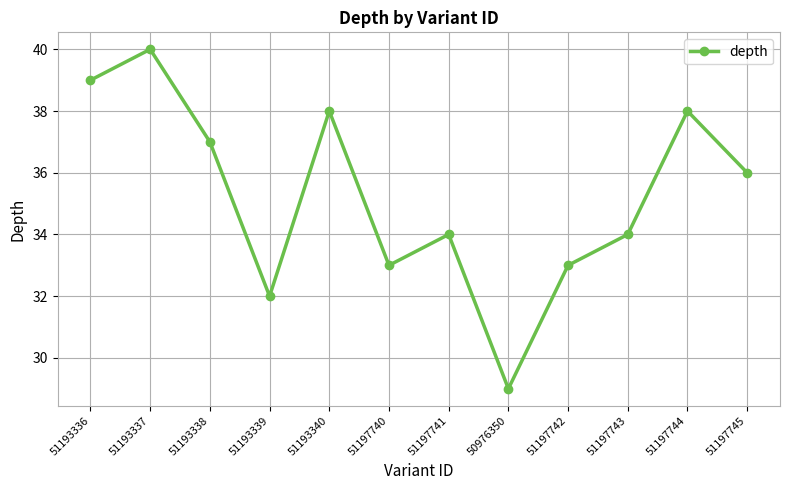

Where is the first local maximum?

51193337